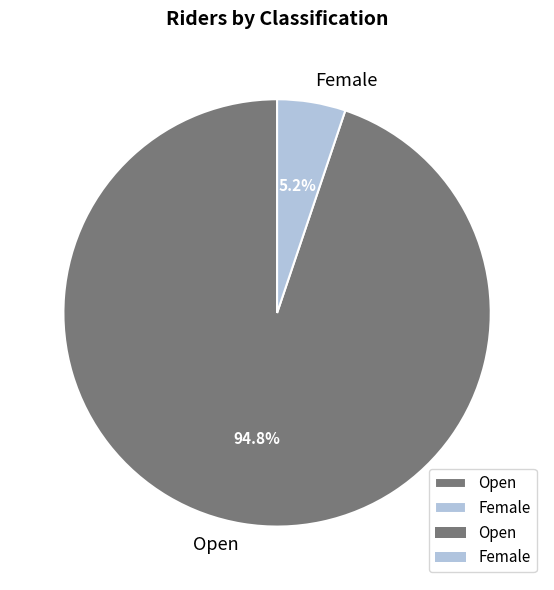

How many segments does this pie chart have?

2